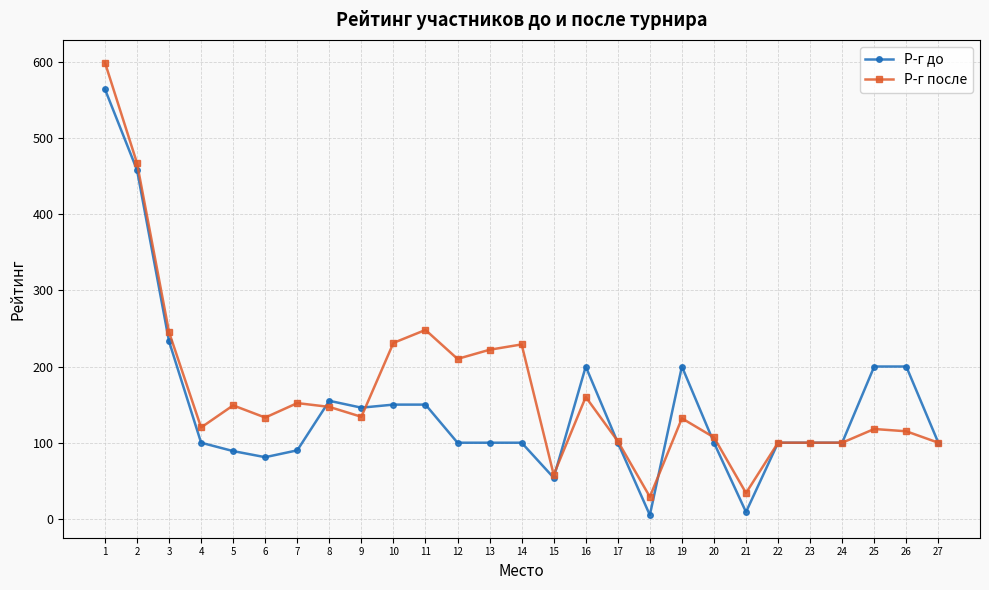

What is the value of the Р-г до point at the 12th from the left?

100